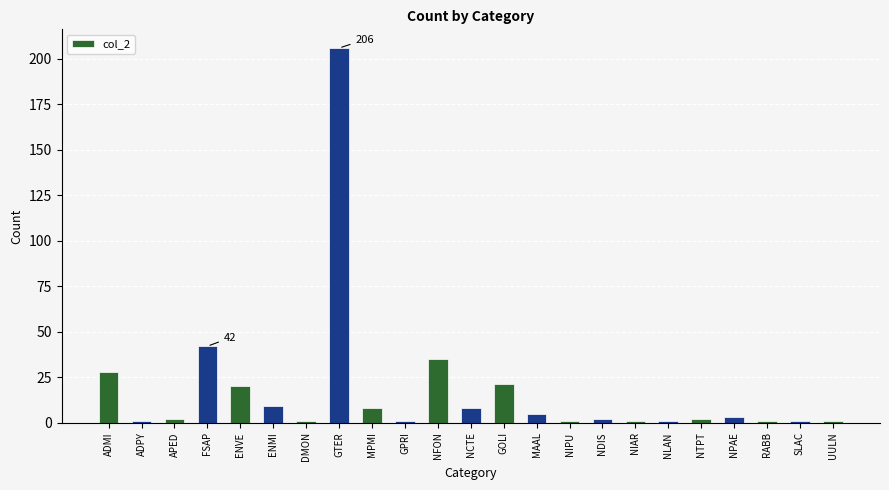

What is the label of the 3rd bar from the right?

RABB